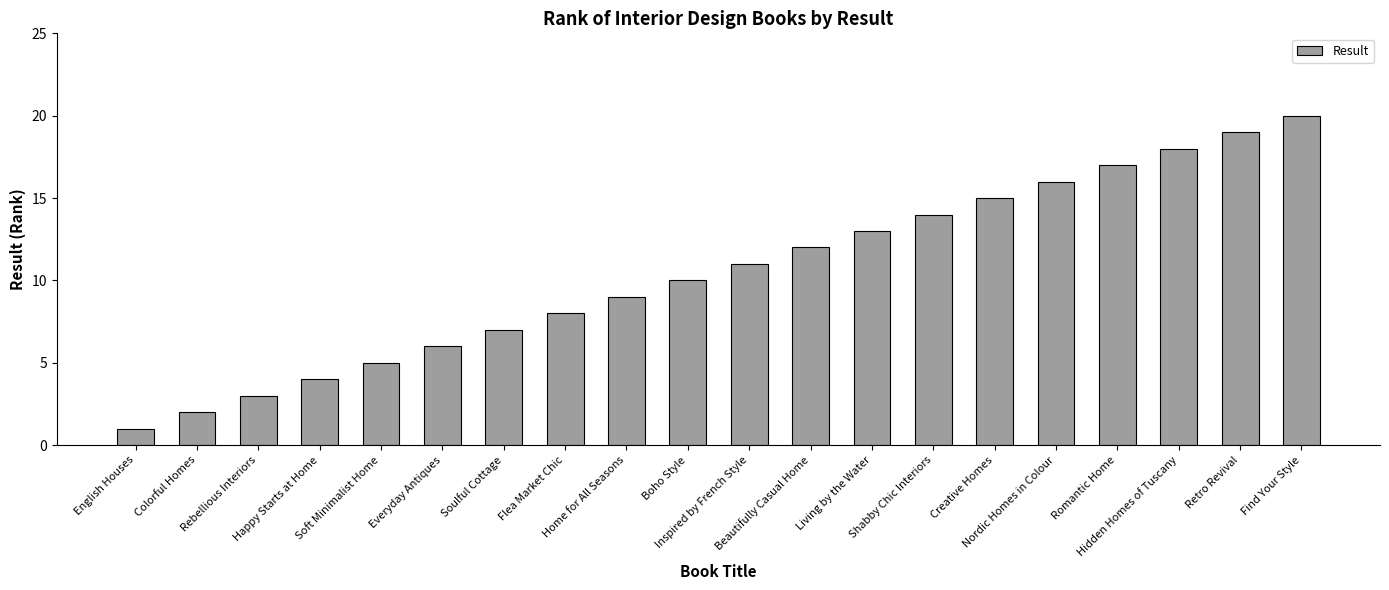

True or false: the data shows 4 at Happy Starts at Home.

True